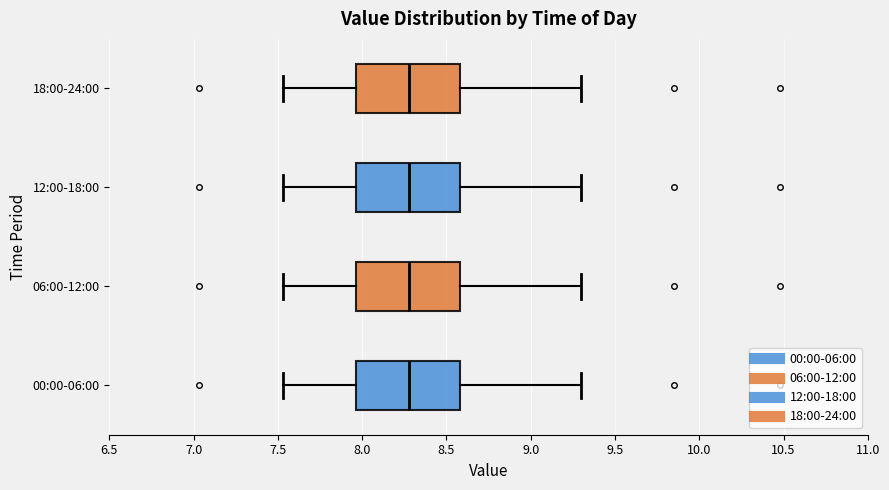

Reading bottom to top, read every box against the x-axis: the position of its median line, the range the box covers, and the ends of its whiskers. The values are not printed on the chart, so give them approximately, as read against the axis.

00:00-06:00: median 8.30, box 7.95 to 8.60, whiskers 7.55 to 9.30
06:00-12:00: median 8.30, box 7.95 to 8.60, whiskers 7.55 to 9.30
12:00-18:00: median 8.30, box 7.95 to 8.60, whiskers 7.55 to 9.30
18:00-24:00: median 8.30, box 7.95 to 8.60, whiskers 7.55 to 9.30